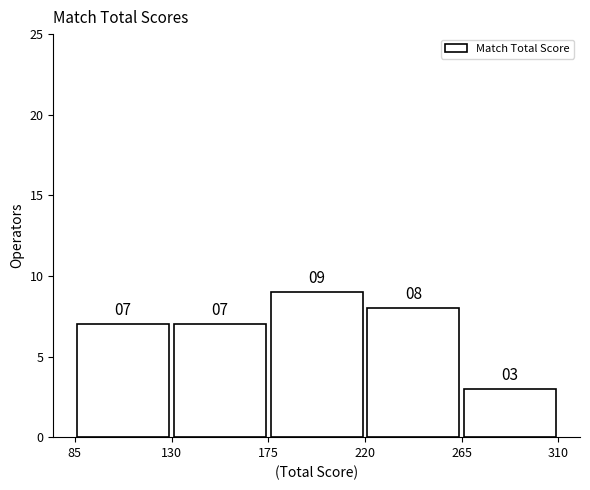

Which range on the x-axis has the tallest bar?

175 to 220